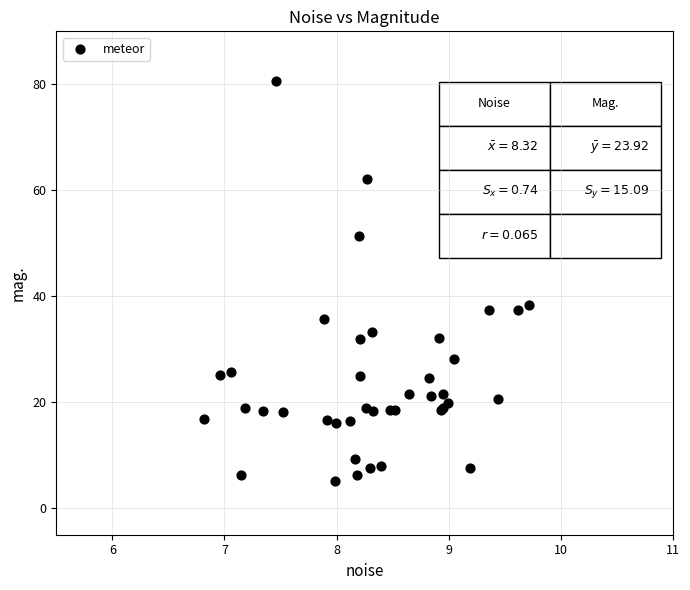

What Y value in the scatter plot is closest to 42?

38.4